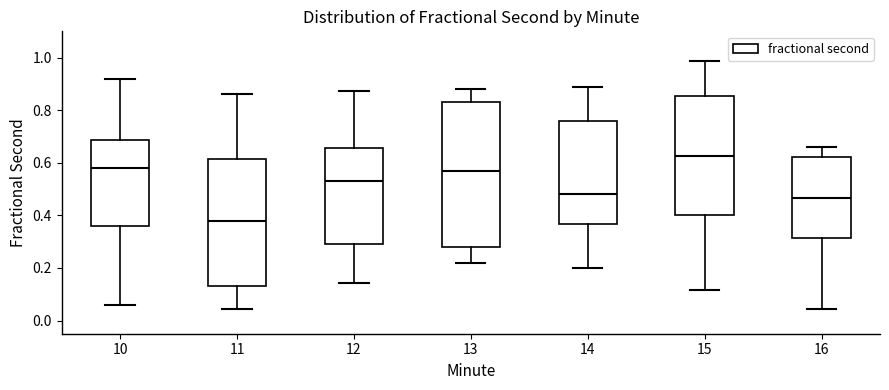

Which box is the tallest, from its lower edge to its upper edge?

13